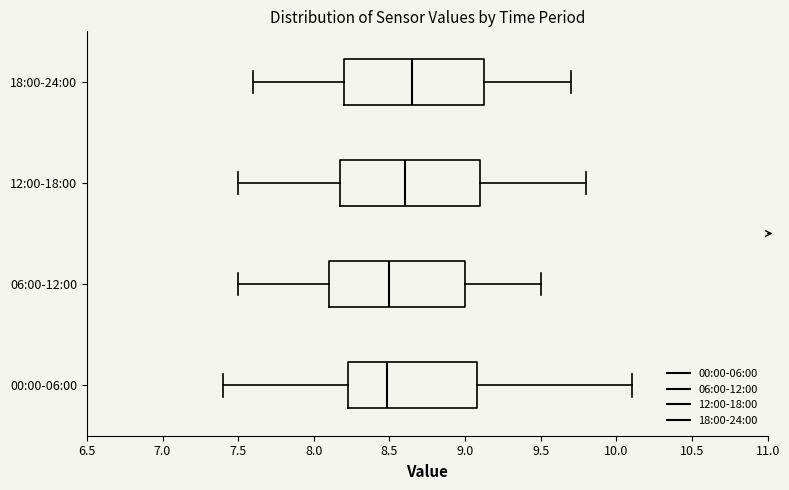

Where does the left whisker of the box for 06:00-12:00 end on the x-axis? The values are not printed on the chart, so give them approximately, as read against the axis.

7.50